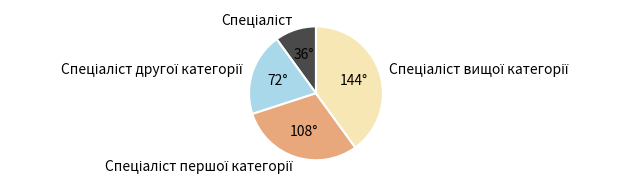

Is there a majority slice in this chart?

No